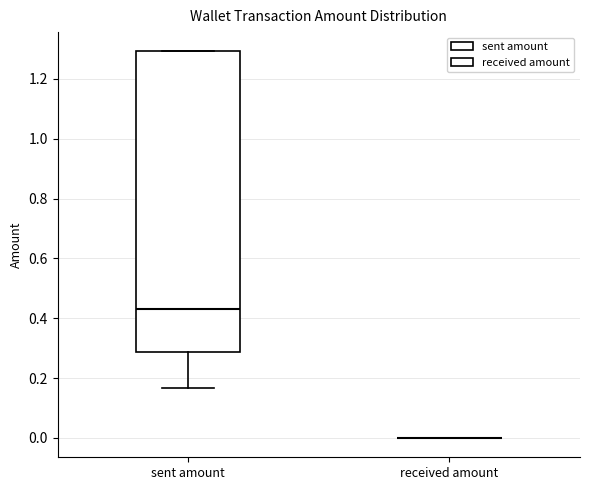

Reading left to right, read every box against the y-axis: the position of its median line, the range the box covers, and the ends of its whiskers. The values are not printed on the chart, so give them approximately, as read against the axis.

sent amount: median 0.44, box 0.28 to 1.30, whiskers 0.16 to 1.30
received amount: box collapsed to a line at 0.00, whiskers 0.00 to 0.00